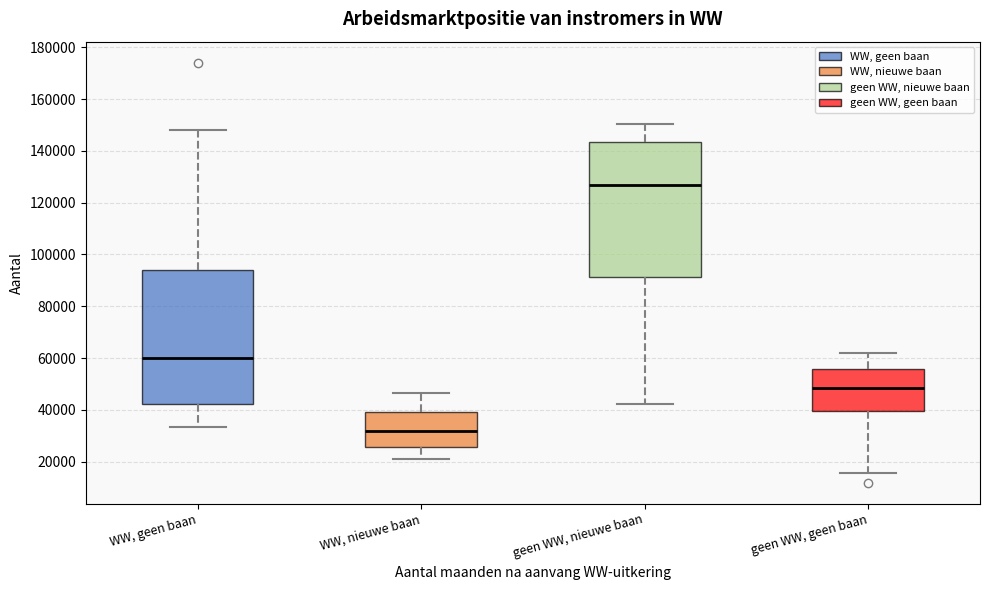

Which box has the lowest median line?

WW, nieuwe baan